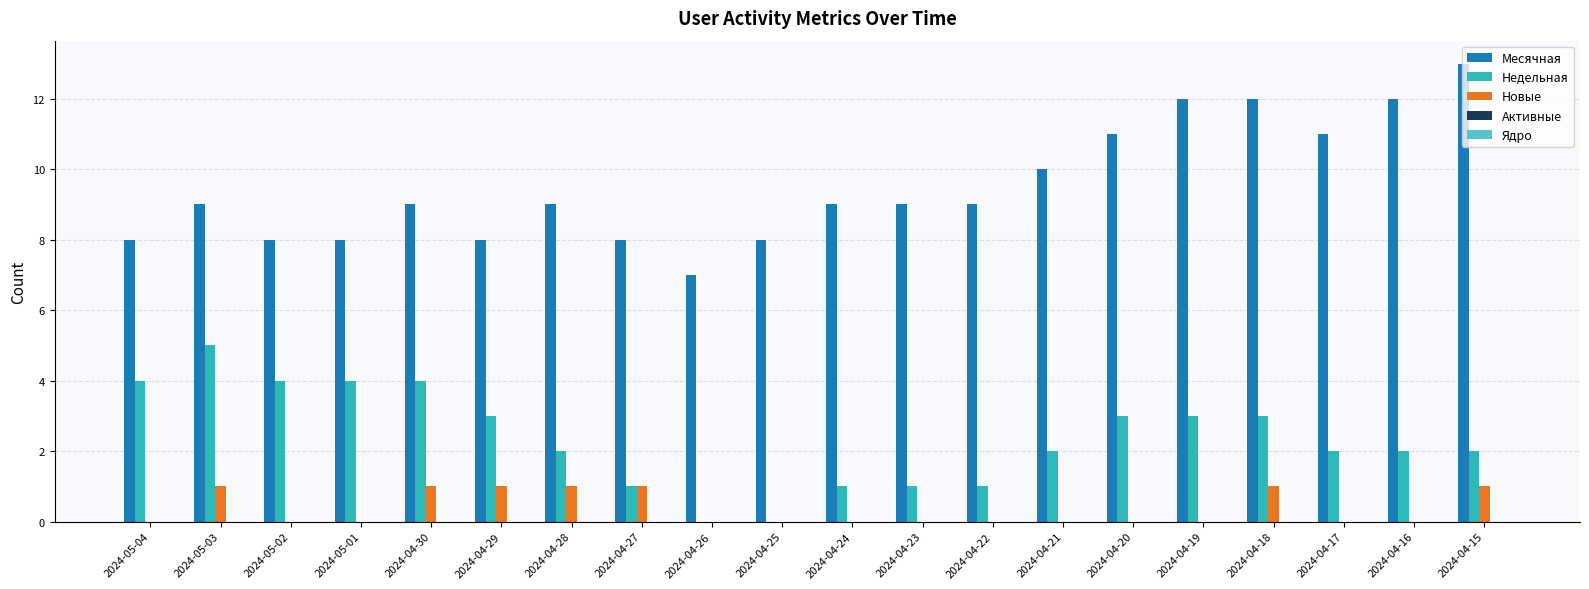

Which series has the largest total across all categories?

Месячная